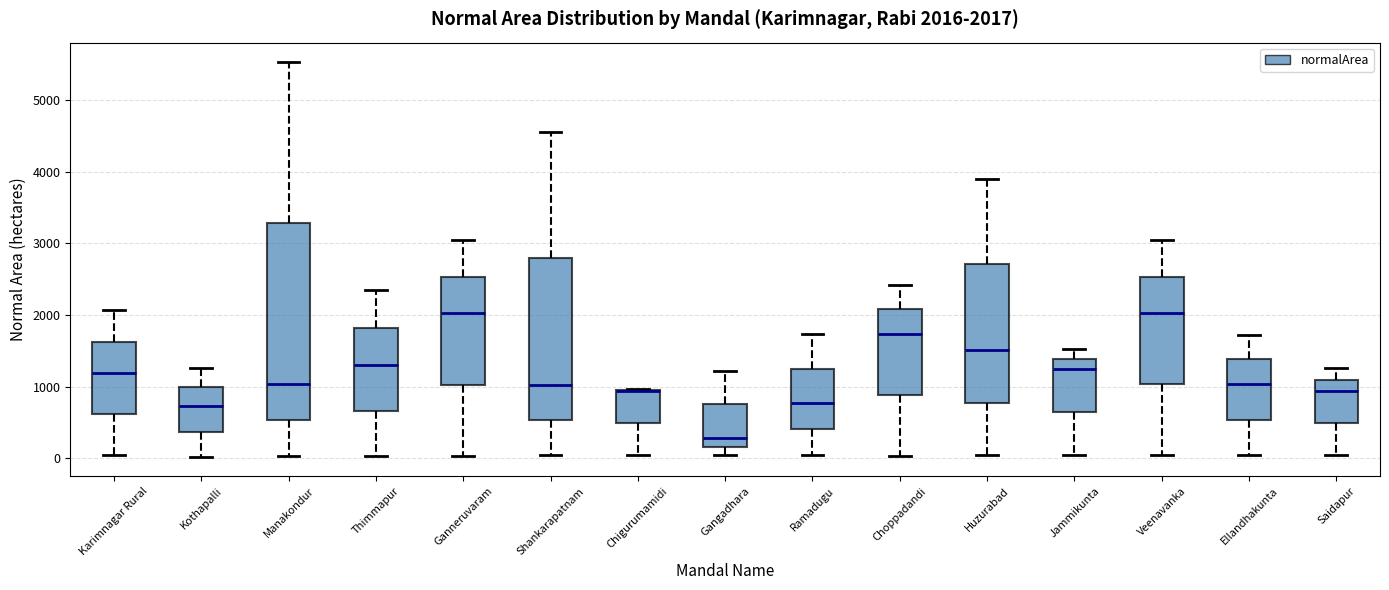

Comparing the boxes themselves (not the whiskers), which one is the tallest?

Manakondur